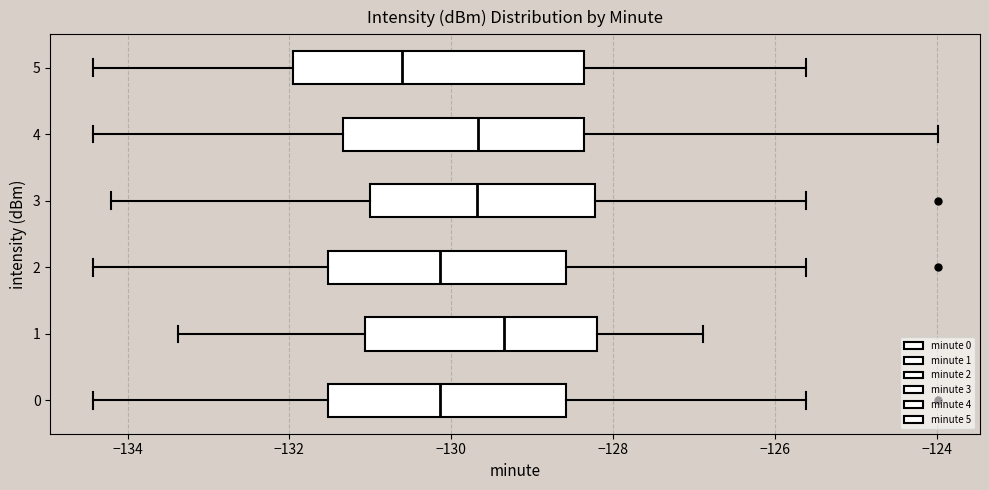

Comparing the boxes themselves (not the whiskers), which one is the widest?

5